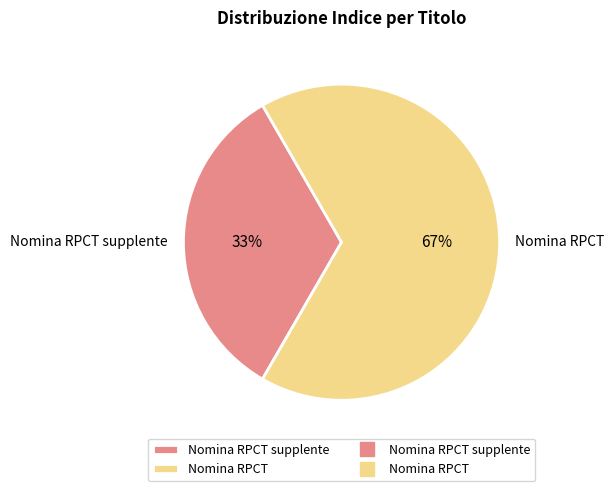

To the nearest percent, what is the average slice percentage?

50%